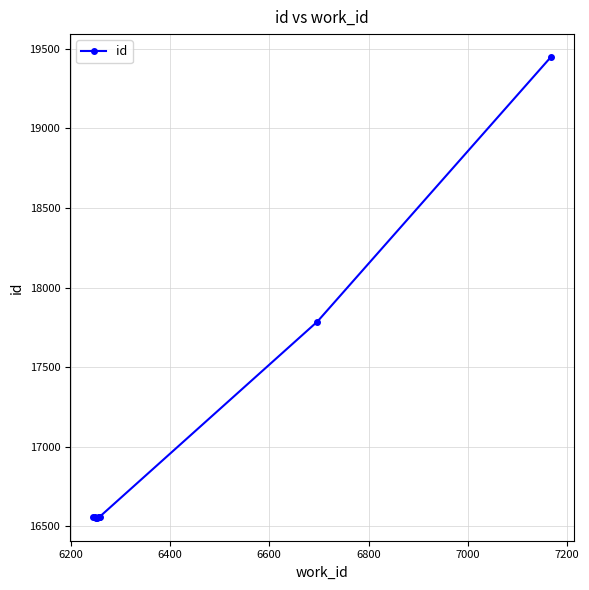

What is the value of the 4th point from the left?

16556